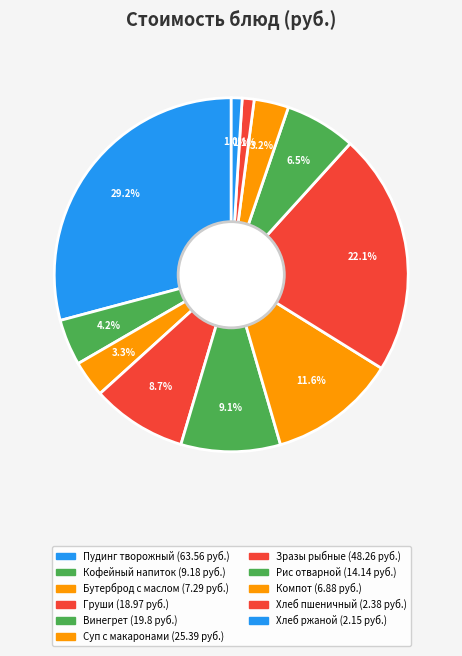

How many slices are in this pie chart?

11